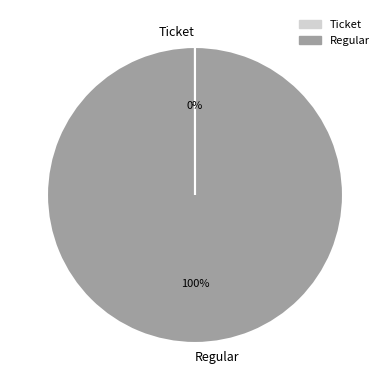

To the nearest percent, what is the average slice percentage?

50%